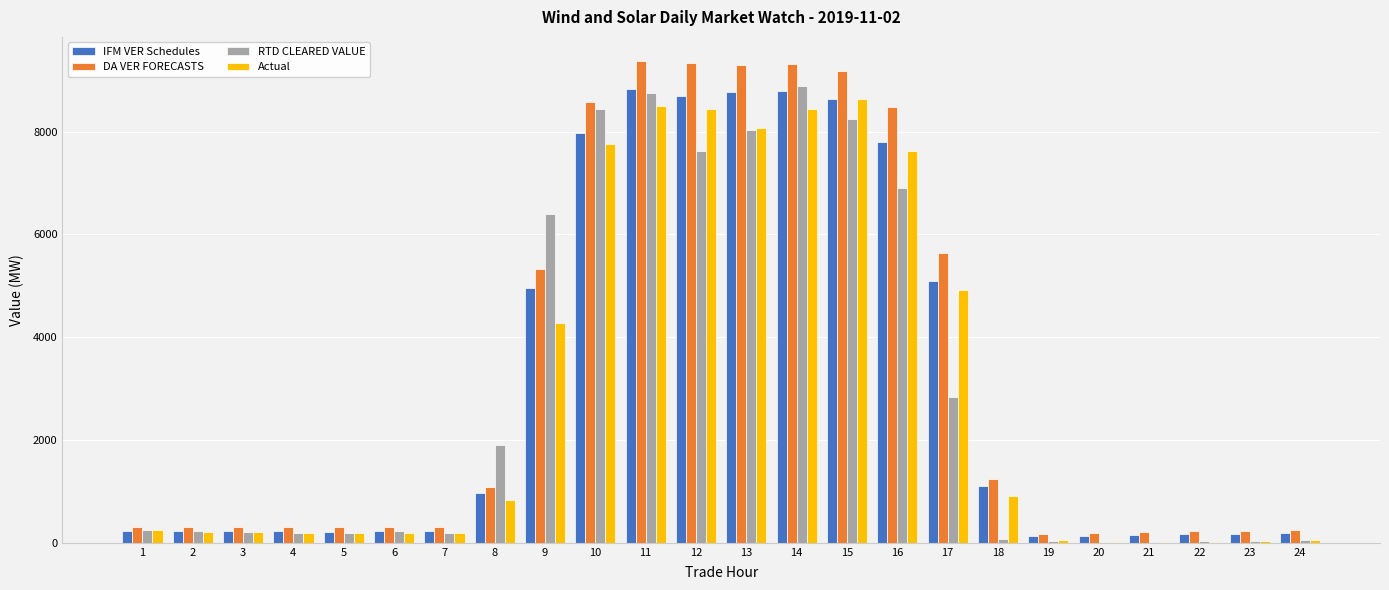

What are all the series names shown in the legend?

IFM VER Schedules, DA VER FORECASTS, RTD CLEARED VALUE, Actual